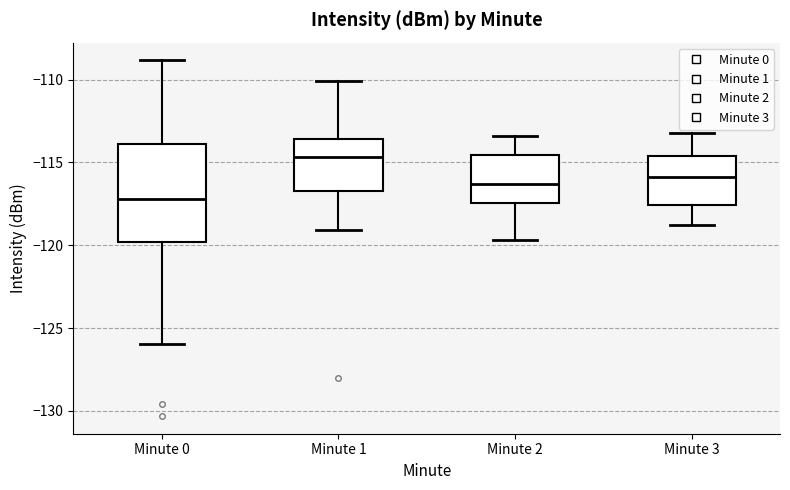

Which box has the highest median line?

Minute 1